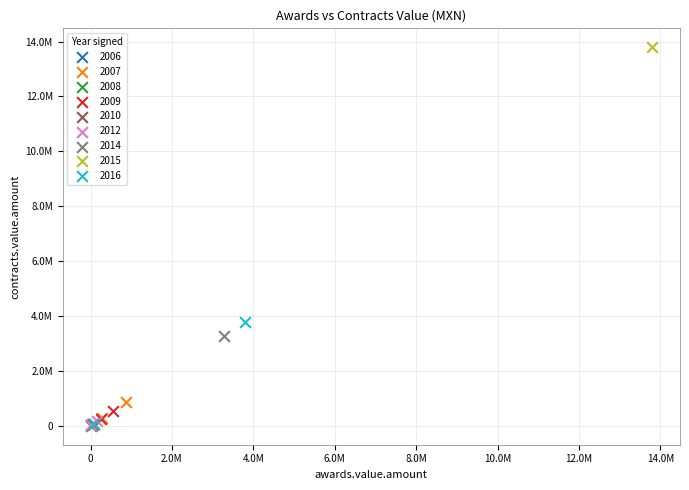

What are all the series names shown in the legend?

2006, 2007, 2008, 2009, 2010, 2012, 2014, 2015, 2016